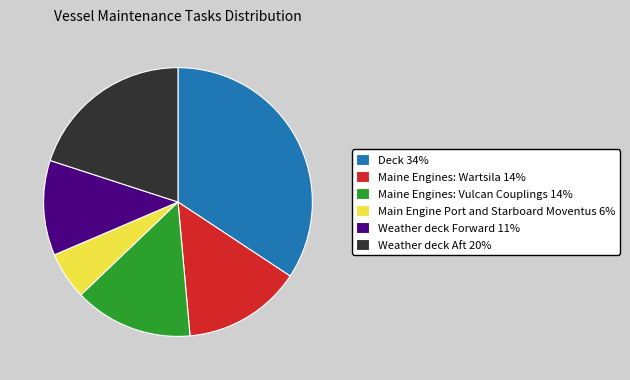

True or false: Weather deck Aft accounts for 20% of the total.

True